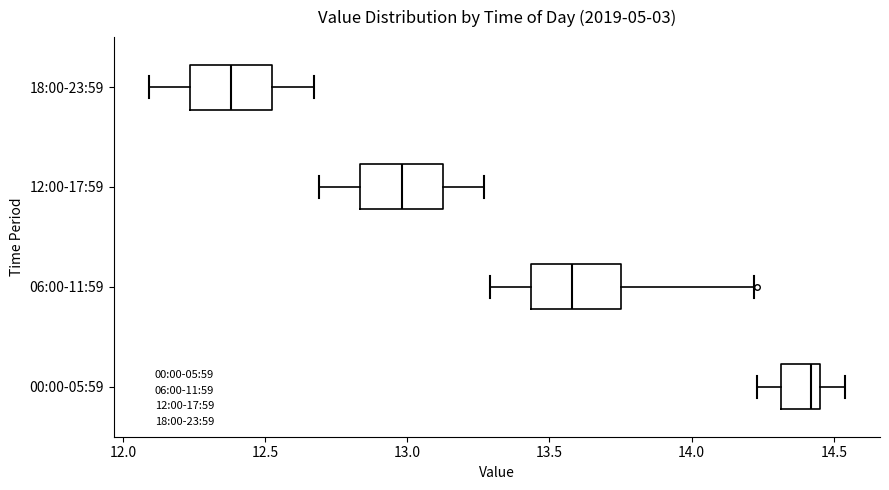

Reading bottom to top, transcribe this box plot: for each box, give where its median line is, the range the box spans, and where its two whiskers end, as read against the x-axis. The values are not printed on the chart, so give them approximately, as read against the axis.

00:00-05:59: median 14.40, box 14.30 to 14.45, whiskers 14.25 to 14.55
06:00-11:59: median 13.60, box 13.45 to 13.75, whiskers 13.30 to 14.20
12:00-17:59: median 13.00, box 12.85 to 13.15, whiskers 12.70 to 13.25
18:00-23:59: median 12.40, box 12.25 to 12.55, whiskers 12.10 to 12.65